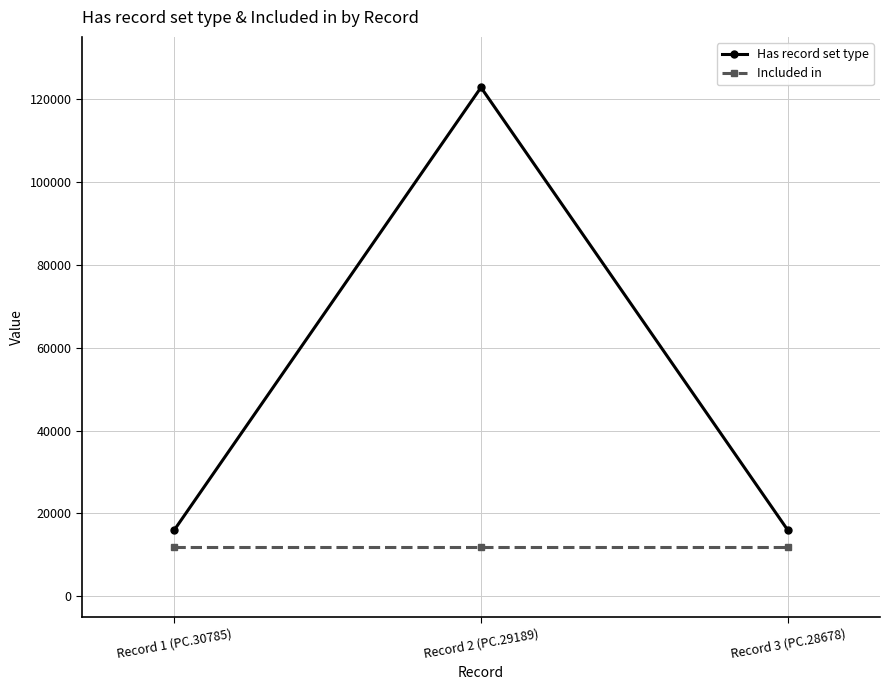

What is the greatest value displayed?

122803